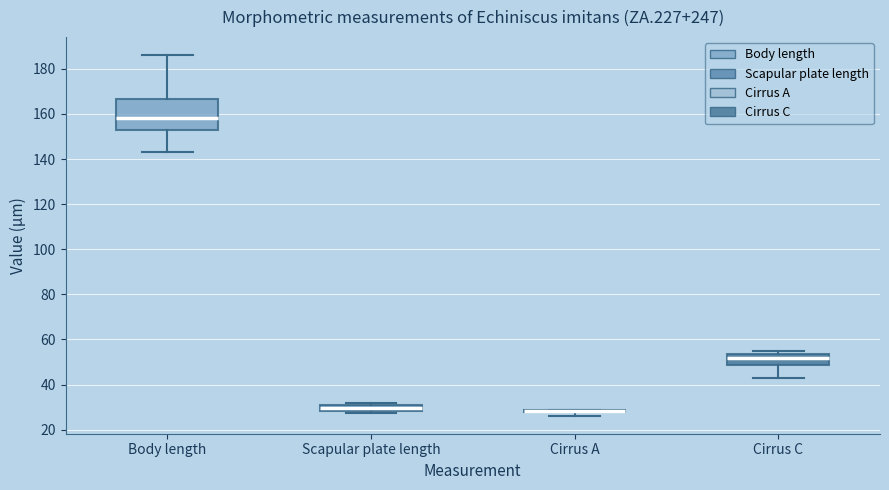

Comparing the boxes themselves (not the whiskers), which one is the tallest?

Body length